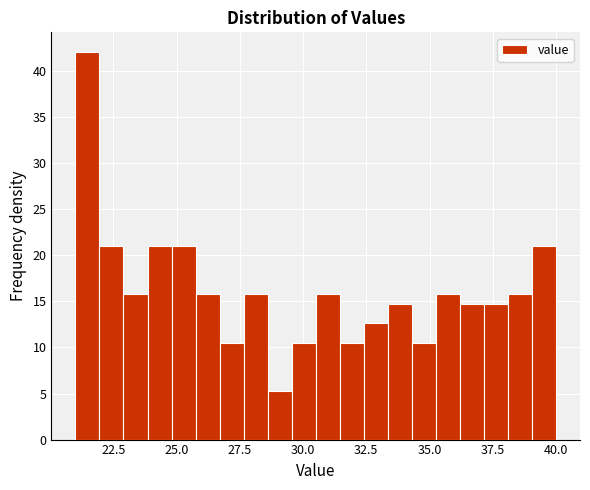

Around what value on the x-axis is the tallest bar? Give the approximate position of its centre, as read against the axis.

21.5